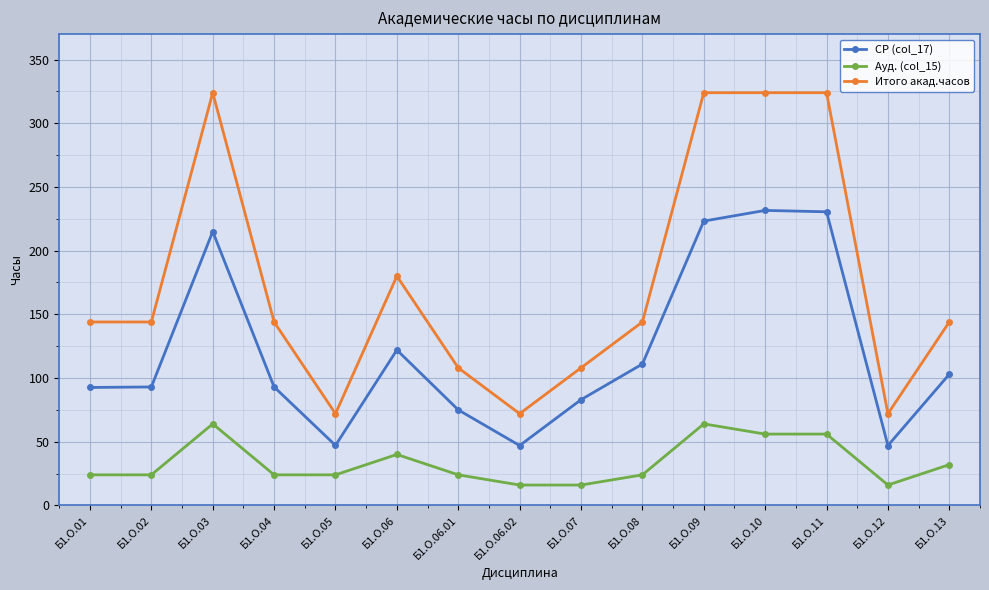

What is the difference between the maximum and minimum values in the СР (col_17) series?

184.6